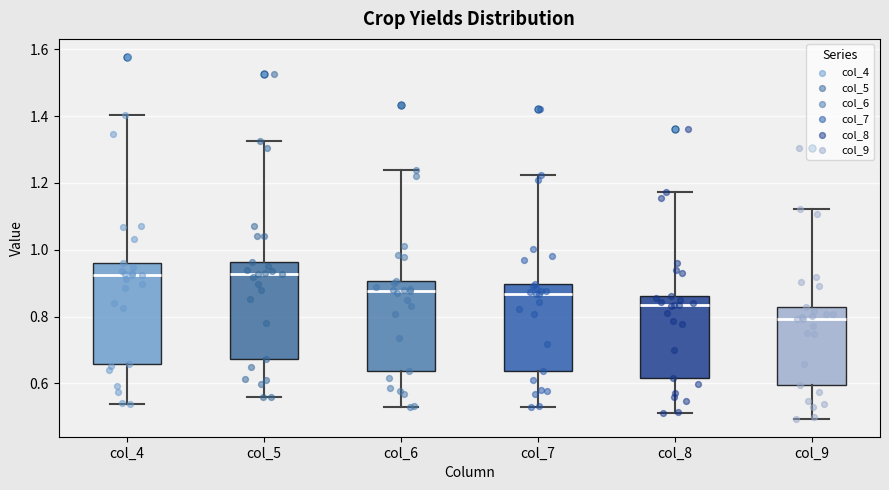

Reading left to right, transcribe this box plot: for each box, give where its median line is, the range the box spans, and where its two whiskers end, as read against the y-axis. The values are not printed on the chart, so give them approximately, as read against the axis.

col_4: median 0.92, box 0.66 to 0.96, whiskers 0.54 to 1.40
col_5: median 0.92, box 0.68 to 0.96, whiskers 0.56 to 1.32
col_6: median 0.88, box 0.64 to 0.90, whiskers 0.52 to 1.24
col_7: median 0.86, box 0.64 to 0.90, whiskers 0.52 to 1.22
col_8: median 0.84, box 0.62 to 0.86, whiskers 0.52 to 1.18
col_9: median 0.80, box 0.60 to 0.82, whiskers 0.50 to 1.12